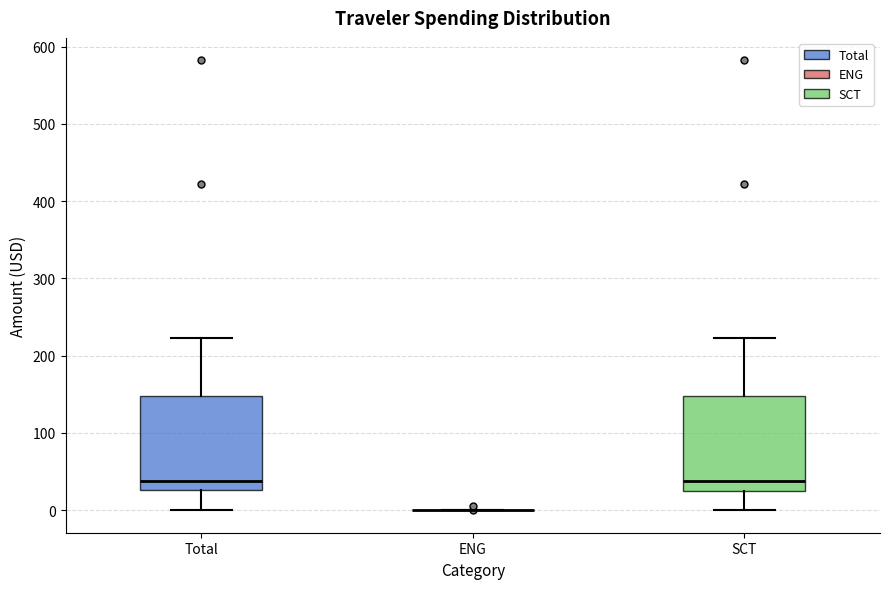

Reading left to right, transcribe this box plot: for each box, give where its median line is, the range the box spans, and where its two whiskers end, as read against the y-axis. The values are not printed on the chart, so give them approximately, as read against the axis.

Total: median 40, box 30 to 150, whiskers 0 to 220
ENG: box collapsed to a line at 0, whiskers 0 to 0
SCT: median 40, box 20 to 150, whiskers 0 to 220